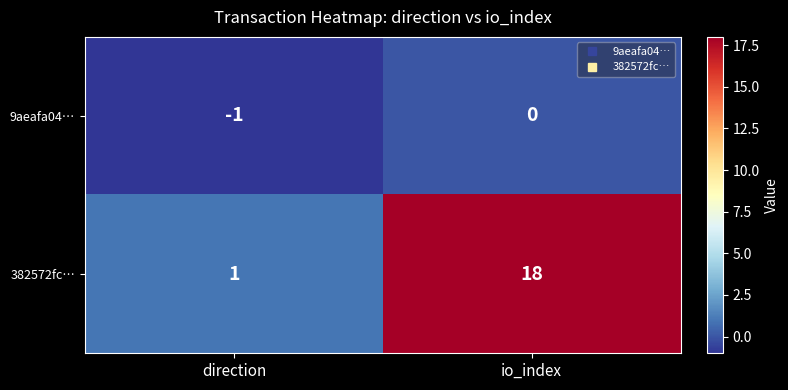

What is the difference between the 382572fc… values at io_index and direction?

17